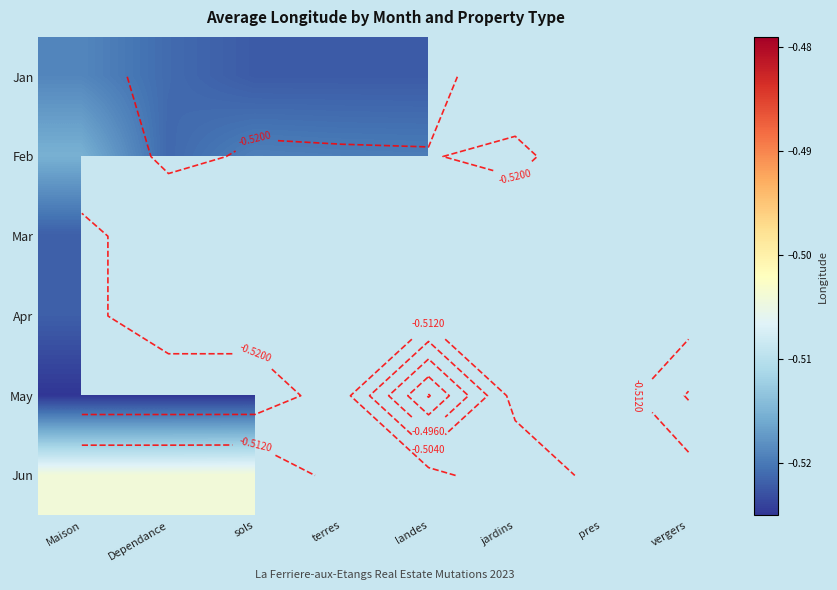

List the series in order of their peak value, highest first.

May, Jun, Feb, Jan, Mar, Apr